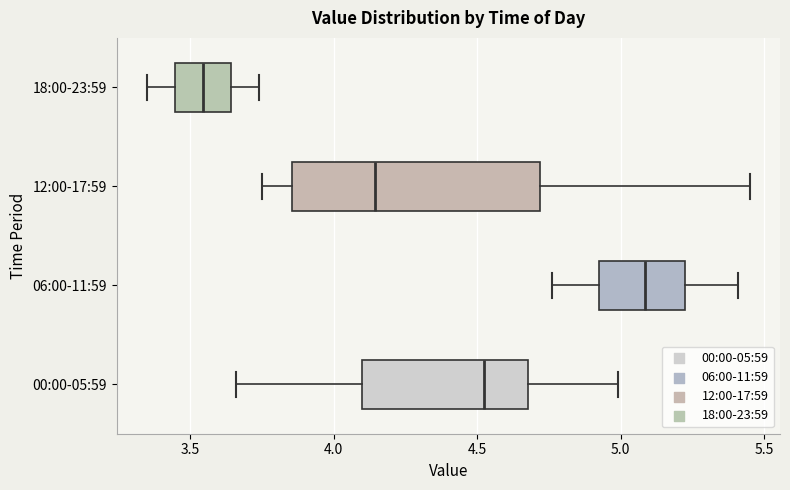

Where does the median line of the box for 12:00-17:59 sit on the x-axis? The values are not printed on the chart, so give them approximately, as read against the axis.

4.15